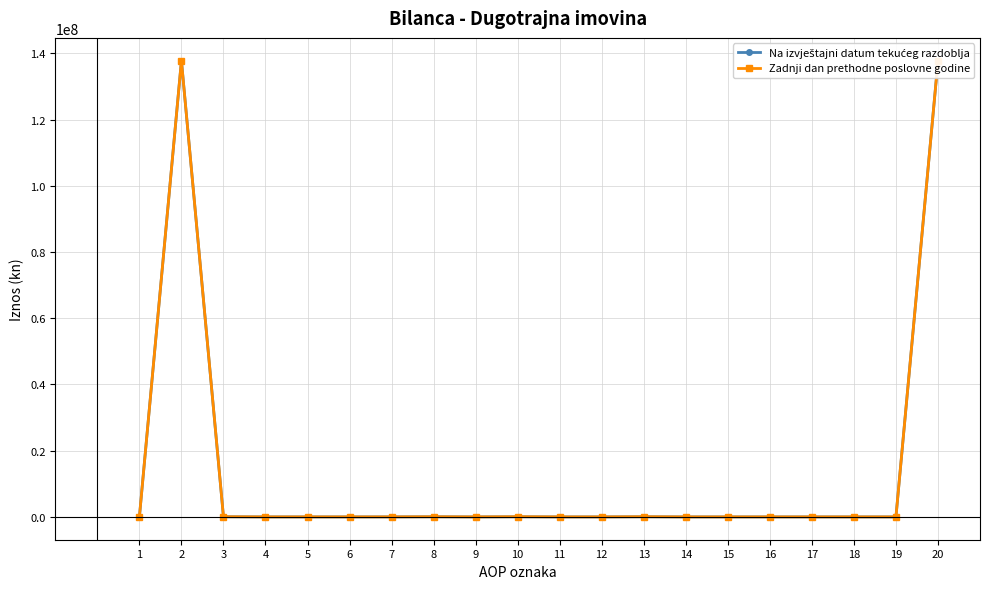

What is the highest value of the Zadnji dan prethodne poslovne godine series?

137797299